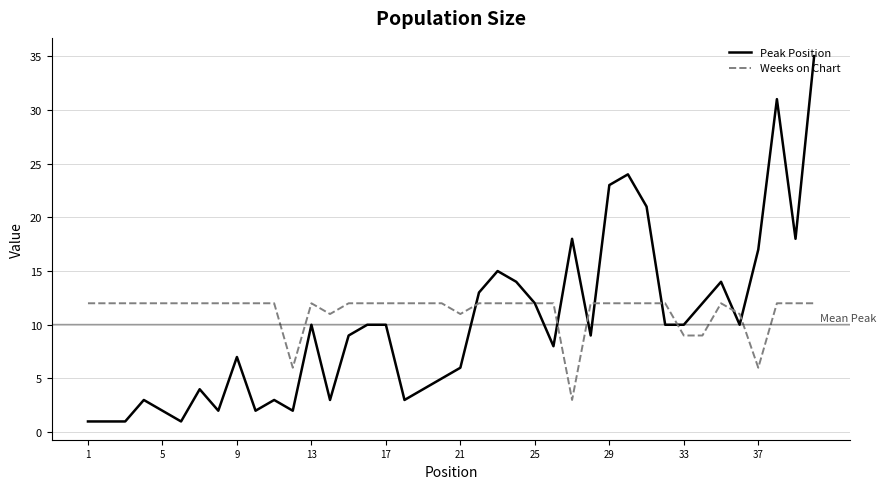

Reading left to right, transcribe all the data shown in this chart.

Peak Position: 1	1	1	3	2	1	4	2	7	2	3	2	10	3	9	10	10	3	4	5	6	13	15	14	12	8	18	9	23	24	21	10	10	12	14	10	17	31	18	35
Weeks on Chart: 12	12	12	12	12	12	12	12	12	12	12	6	12	11	12	12	12	12	12	12	11	12	12	12	12	12	3	12	12	12	12	12	9	9	12	11	6	12	12	12